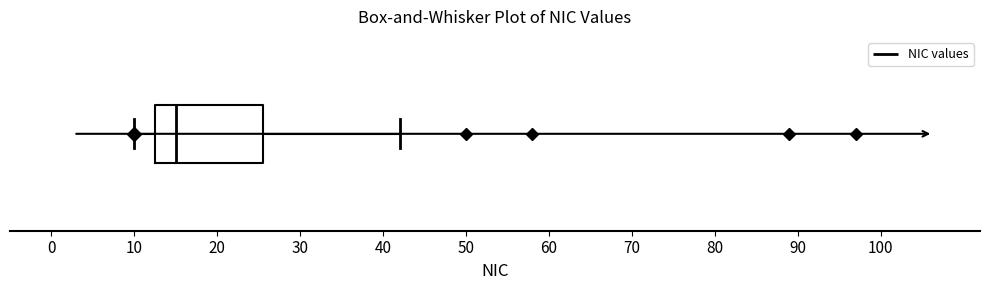

Where is the left edge of the box on the x-axis? The values are not printed on the chart, so give them approximately, as read against the axis.

13